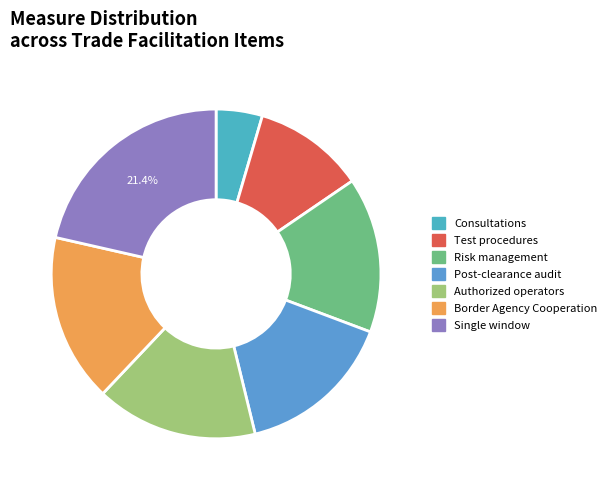

What is the smallest slice in the pie chart?

Consultations